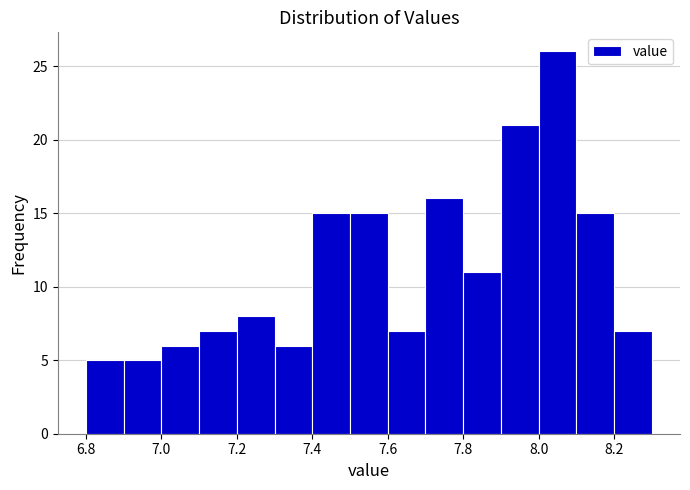

Reading left to right, list every bar in this chart as the range it spans on the x-axis followed by its height. The values are not printed on the chart, so give them approximately, as read against the axis.

6.8 to 6.9: 5
6.9 to 7.0: 5
7.0 to 7.1: 6
7.1 to 7.2: 7
7.2 to 7.3: 8
7.3 to 7.4: 6
7.4 to 7.5: 15
7.5 to 7.6: 15
7.6 to 7.7: 7
7.7 to 7.8: 16
7.8 to 7.9: 11
7.9 to 8.0: 21
8.0 to 8.1: 26
8.1 to 8.2: 15
8.2 to 8.3: 7